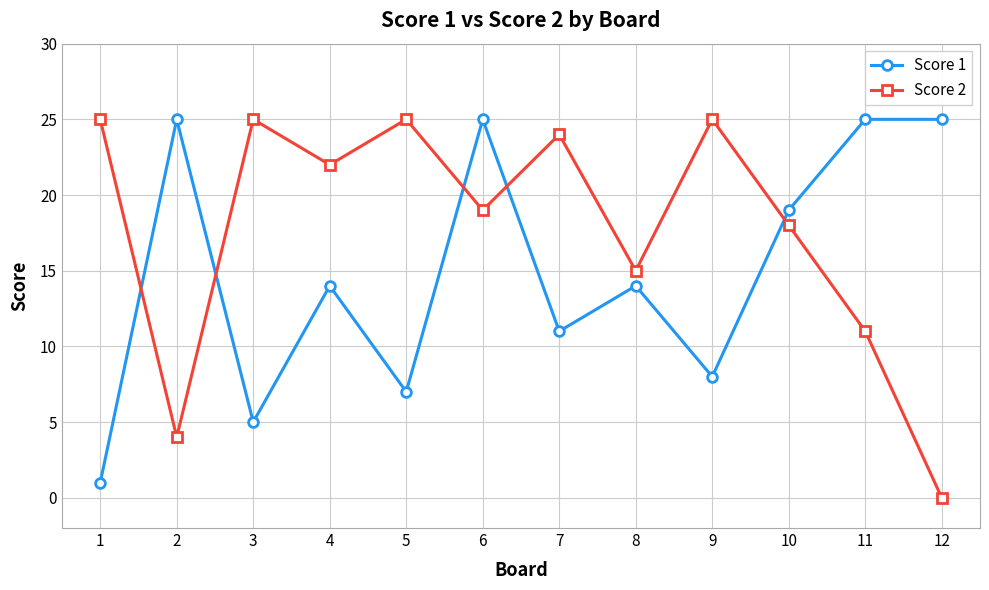

What is the difference between the highest and lowest values at 10?

1